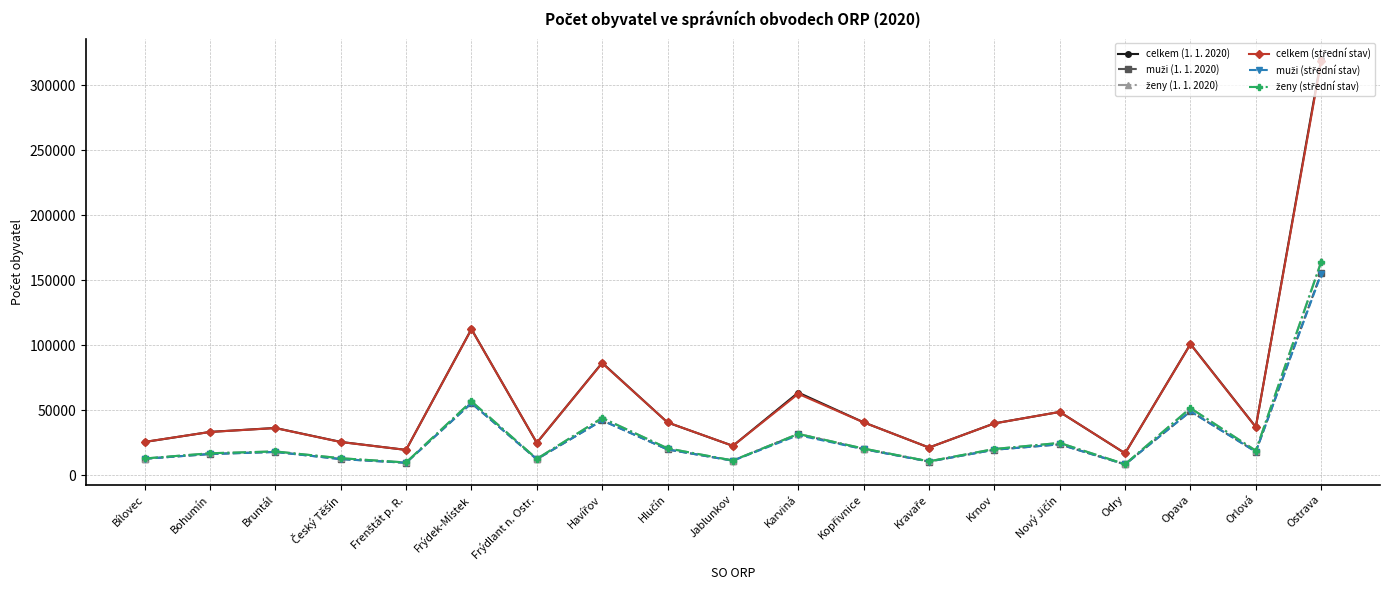

What is the total value across all series at Ostrava?

1277456